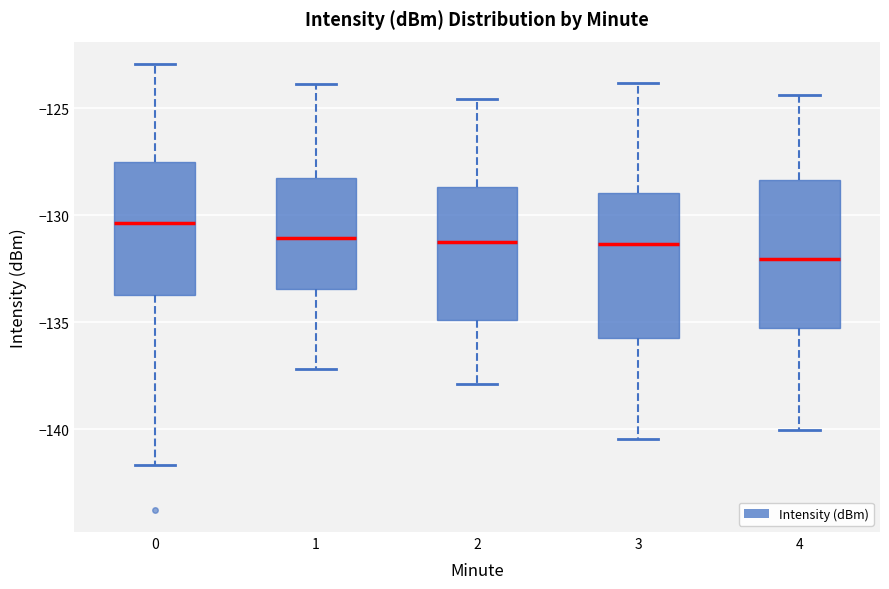

Which box has the lowest median line?

4